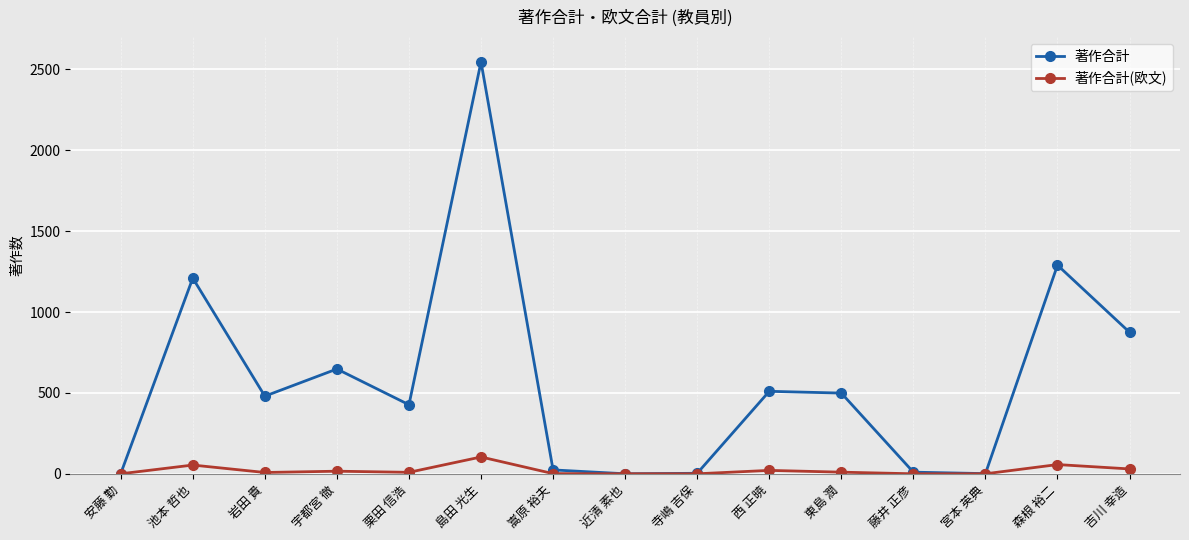

Count the number of data series in this chart.

2